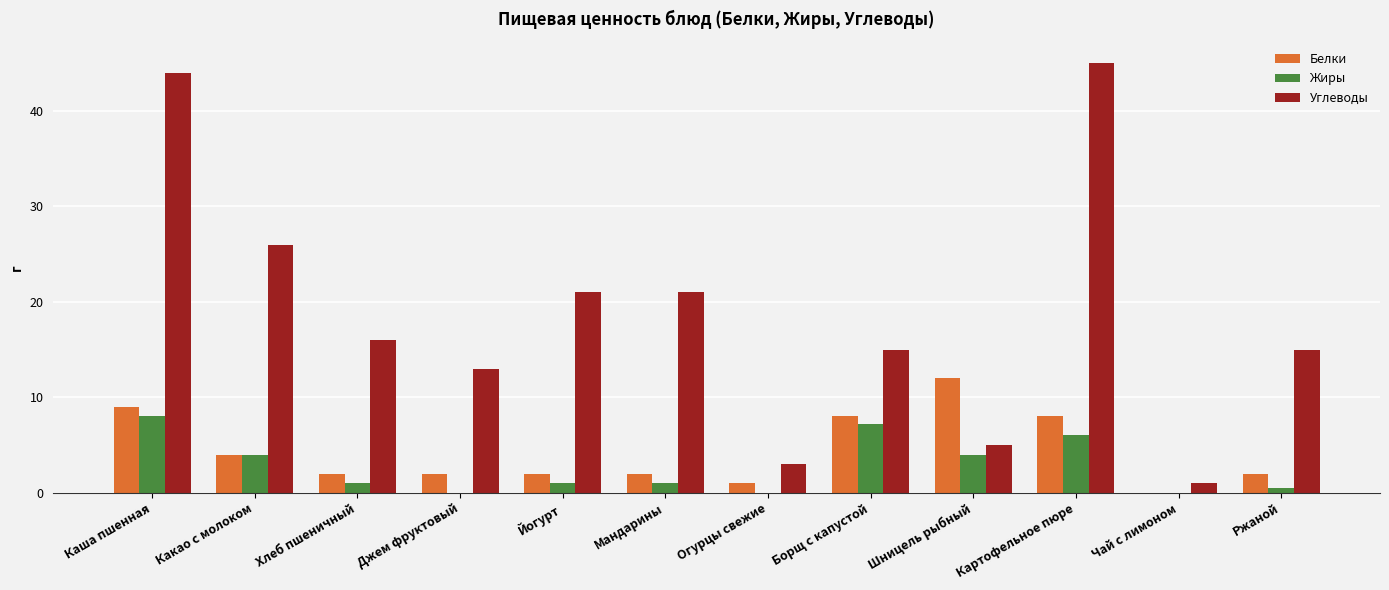

The value of Углеводы at Йогурт is 21.0. True or false?

True